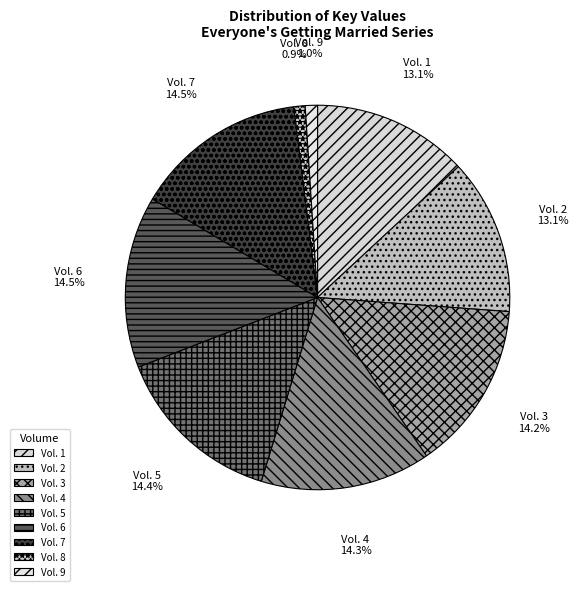

Which has a higher value, Vol. 3 or Vol. 2?

Vol. 3